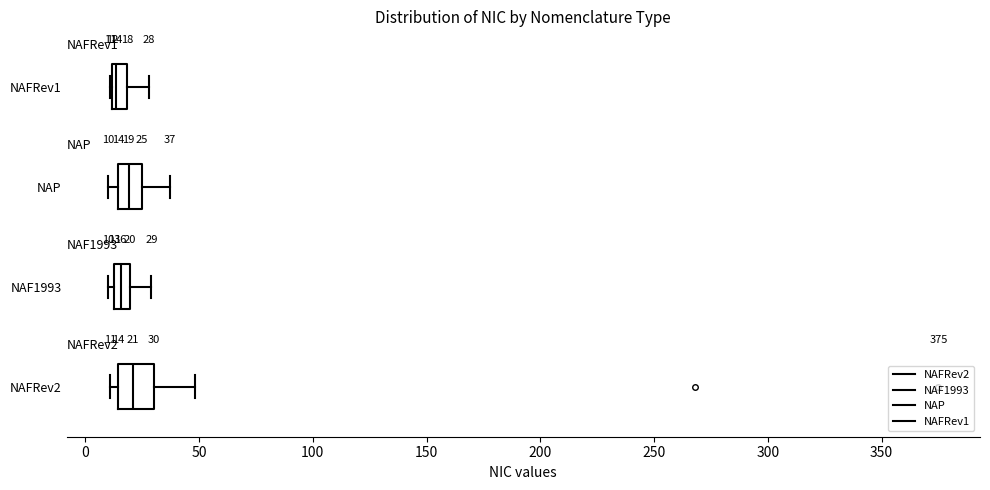

Comparing the boxes themselves (not the whiskers), which one is the widest?

NAFRev2